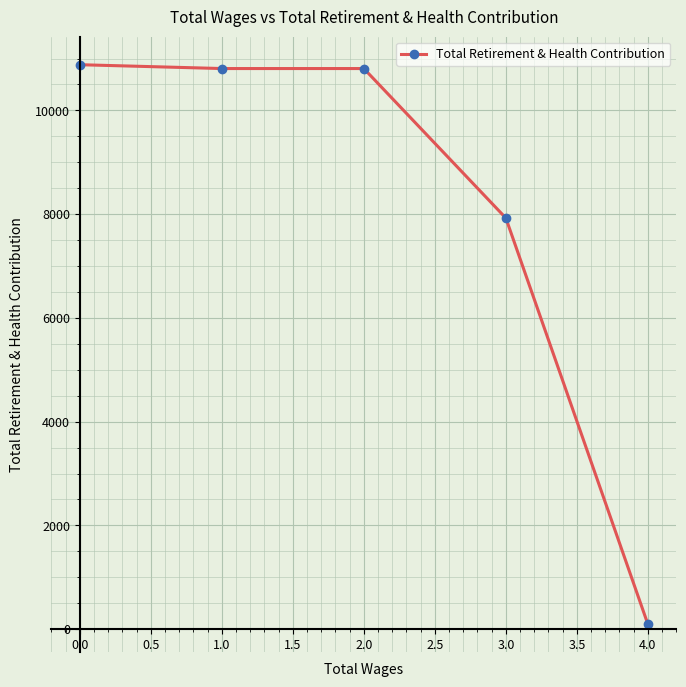

What is the sum of all values?

40517